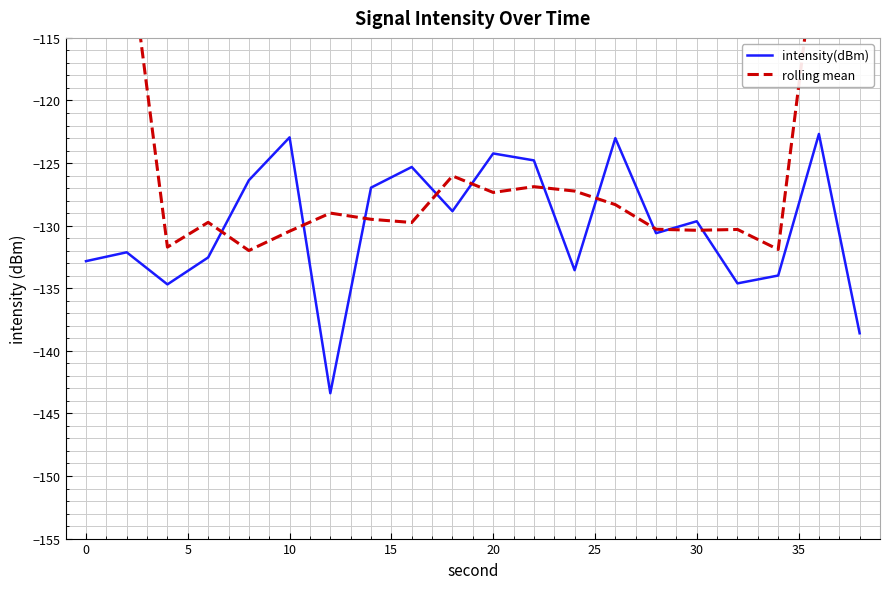

How many interior local peaks does the rolling mean series have?

5